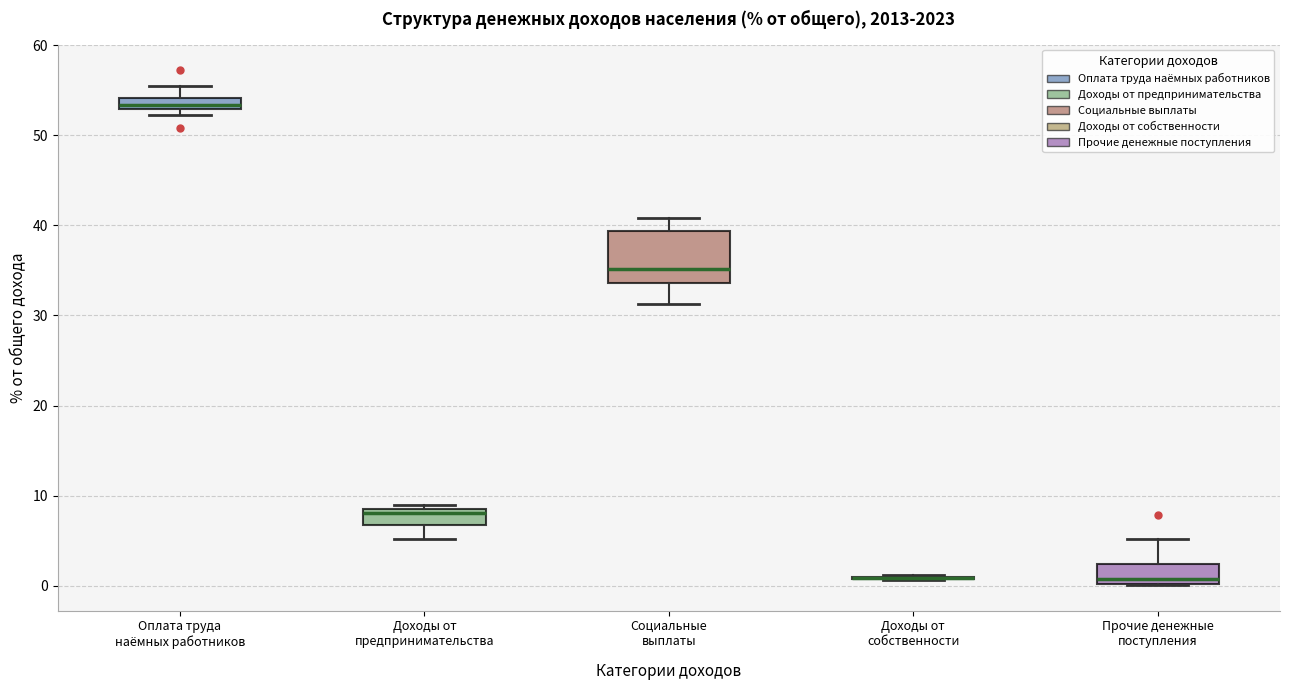

Where is the lower edge of the box for Доходы от предпринимательства on the y-axis? The values are not printed on the chart, so give them approximately, as read against the axis.

7